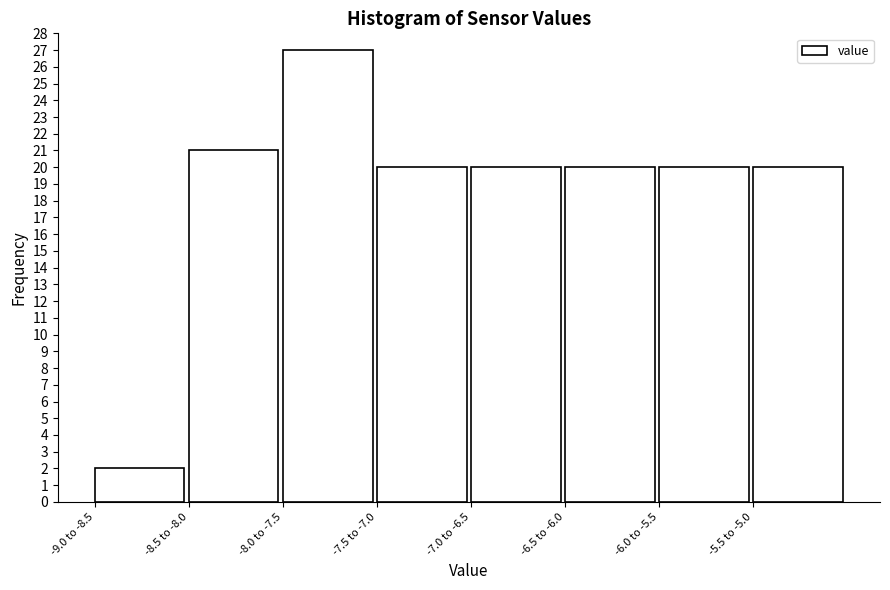

Reading right to left, what are all the values shown in this chart?

20	20	20	20	20	27	21	2